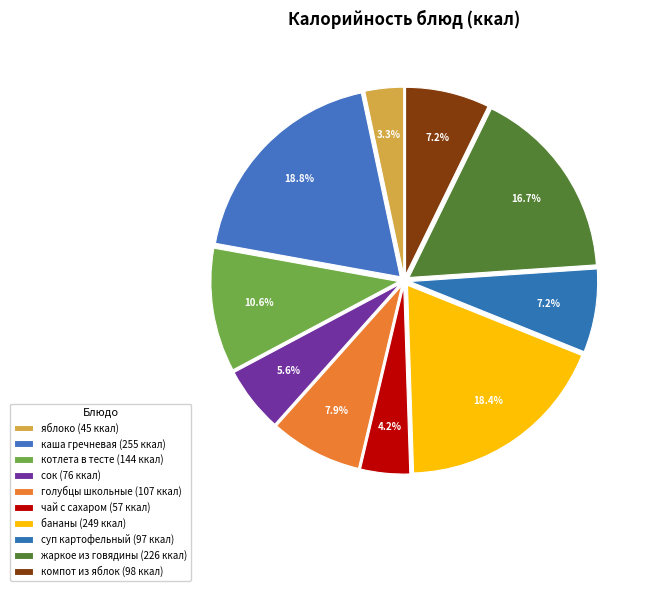

Count the number of slices in the pie.

10